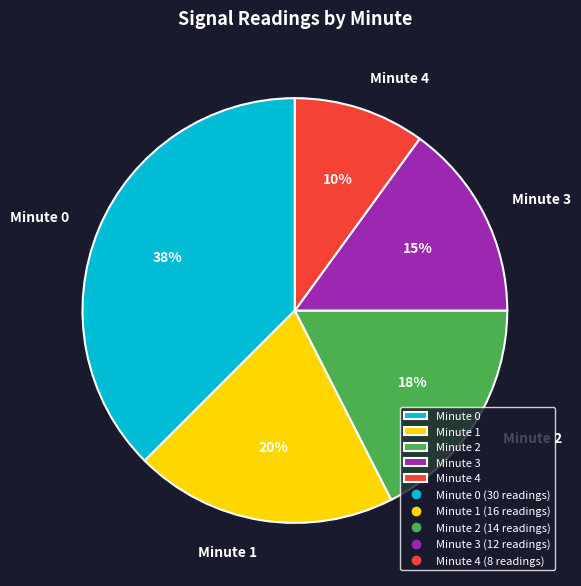

To the nearest percent, what percentage of the pie is Minute 3?

15%